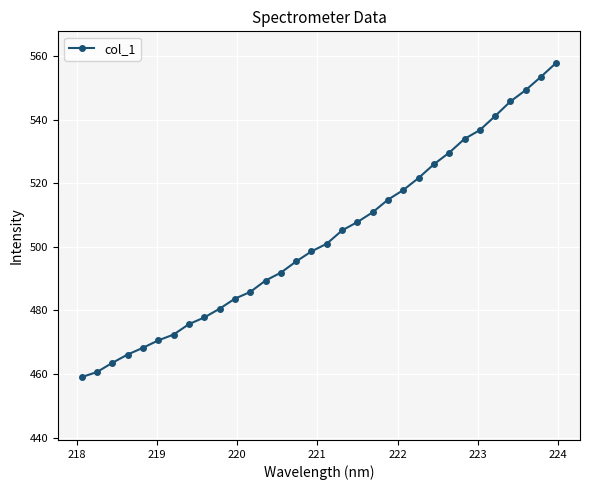

What is the minimum value shown in the chart?

459.1